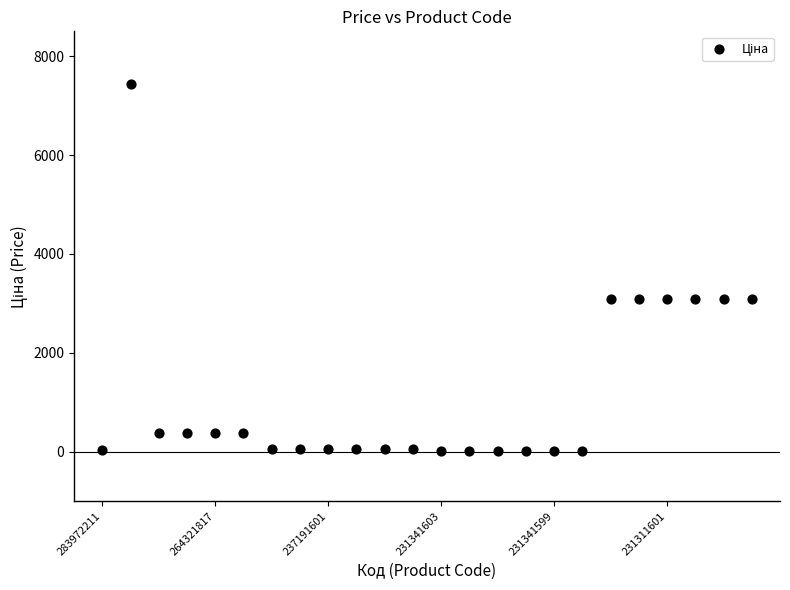

What is the range of Y values (max minus min)?

7409.2